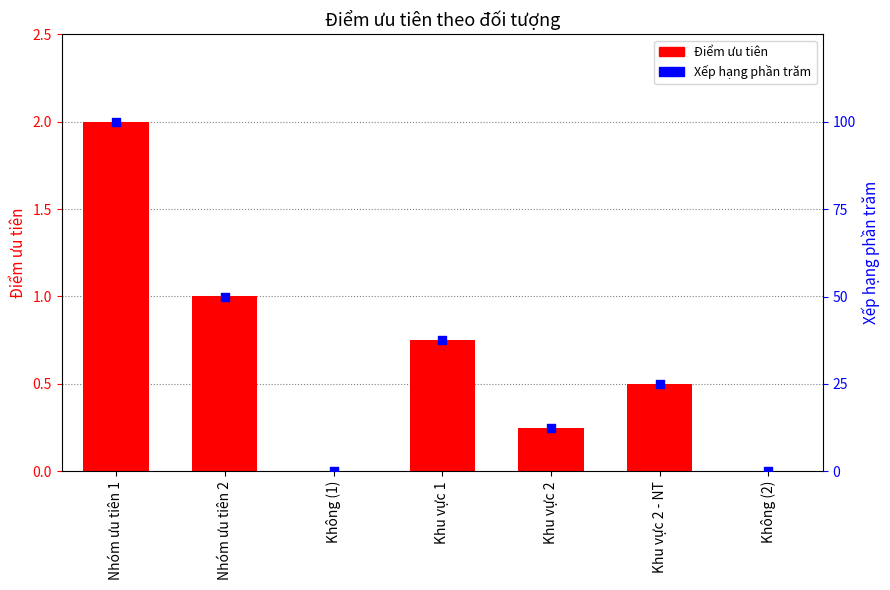

Which series has the largest total across all categories?

Xếp hạng phần trăm